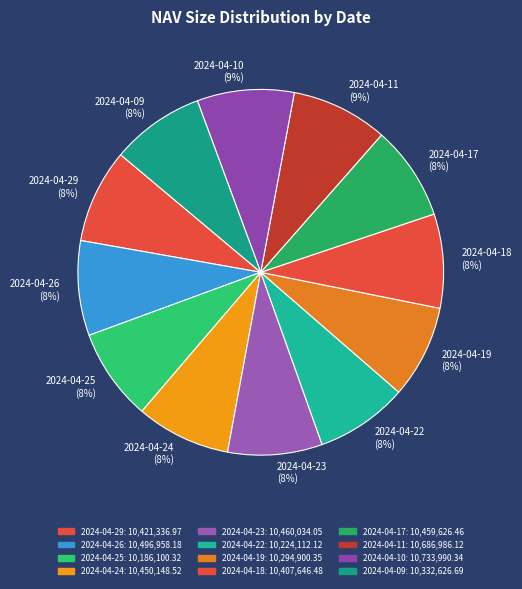

True or false: 2024-04-24 accounts for 3% of the total.

False